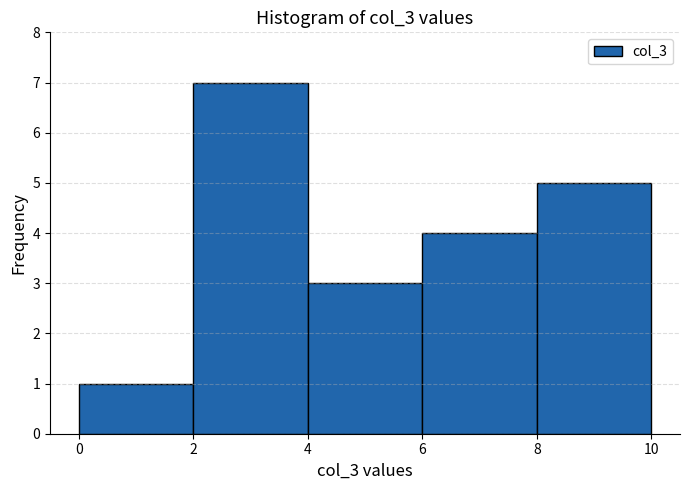

Reading left to right, list every bar in this chart as the range it spans on the x-axis followed by its height. The values are not printed on the chart, so give them approximately, as read against the axis.

0 to 2: 1
2 to 4: 7
4 to 6: 3
6 to 8: 4
8 to 10: 5